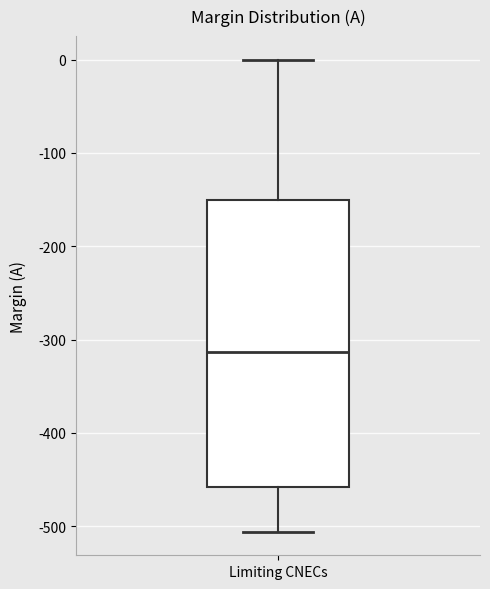

Transcribe this box plot: give where the median line is, the range the box spans, and where the two whiskers end, as read against the y-axis. The values are not printed on the chart, so give them approximately, as read against the axis.

median -310, box -460 to -150, whiskers -510 to 0